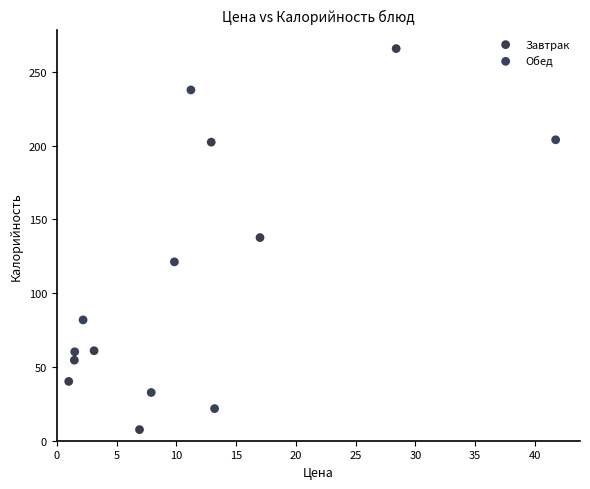

What are all the series names shown in the legend?

Завтрак, Обед